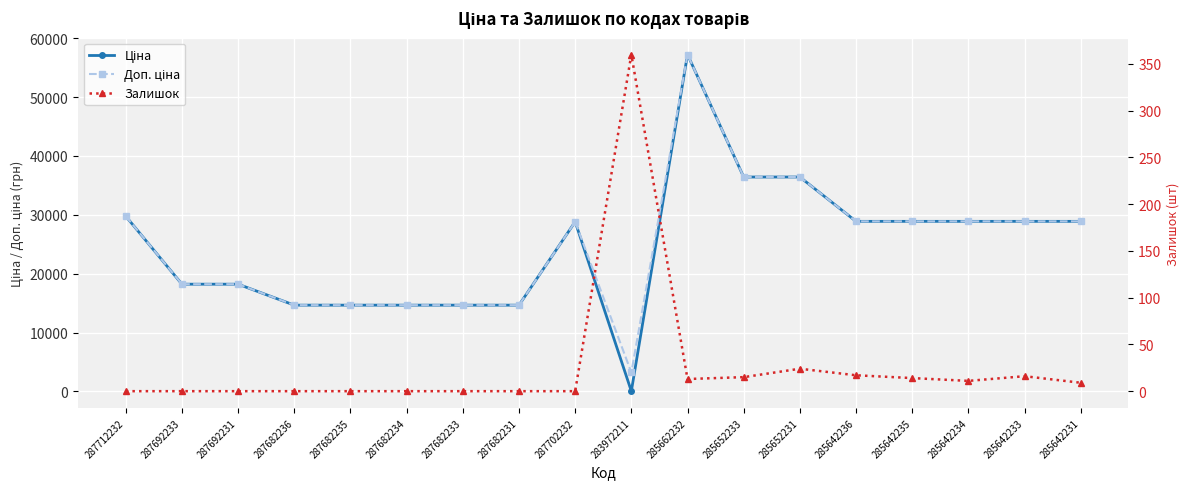

True or false: Залишок has a value of 113.9 at 287682234.

False